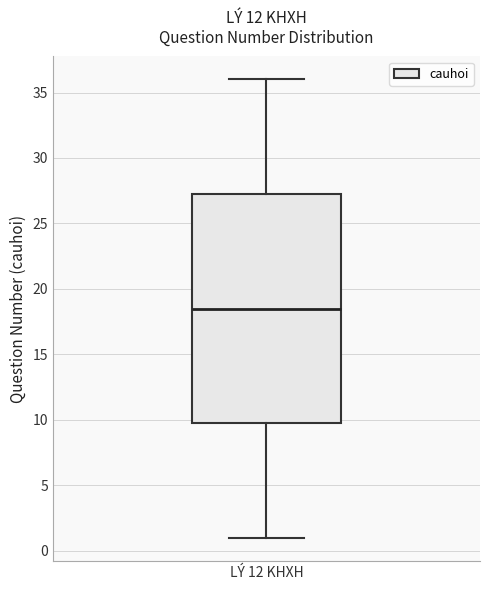

Transcribe this box plot: give where the median line is, the range the box spans, and where the two whiskers end, as read against the y-axis. The values are not printed on the chart, so give them approximately, as read against the axis.

median 18.5, box 10.0 to 27.5, whiskers 1.0 to 36.0